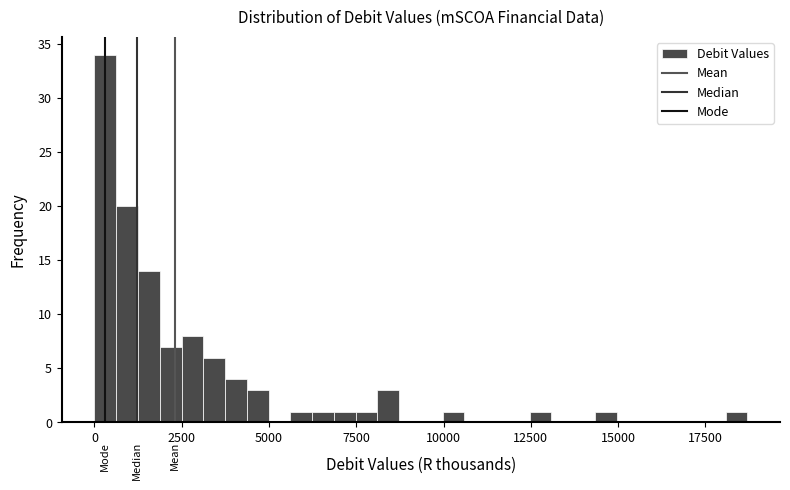

Around what value on the x-axis is the tallest bar? Give the approximate position of its centre, as read against the axis.

500